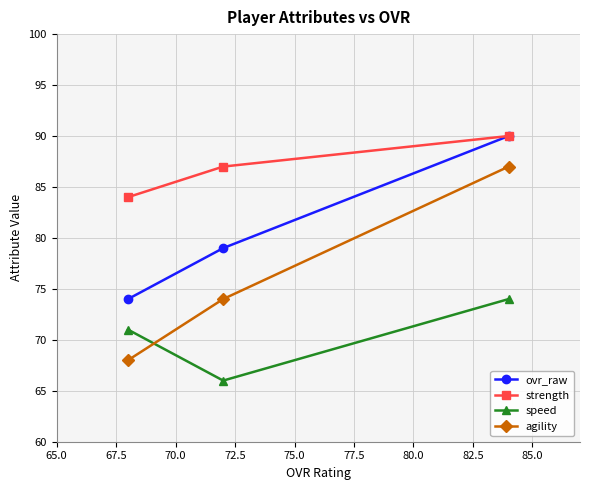

What is the value of the ovr_raw point at the 1st from the left?

74